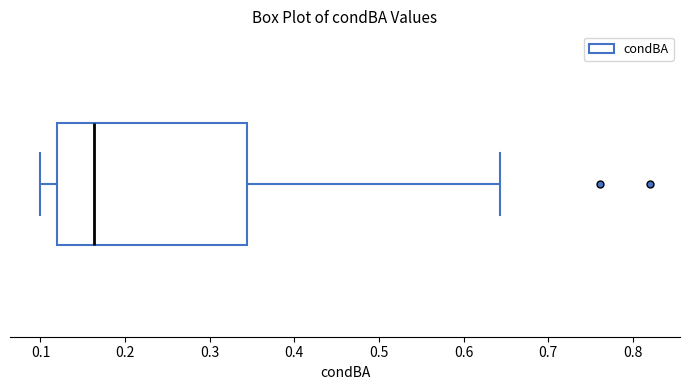

Transcribe this box plot: give where the median line is, the range the box spans, and where the two whiskers end, as read against the x-axis. The values are not printed on the chart, so give them approximately, as read against the axis.

median 0.16, box 0.12 to 0.34, whiskers 0.10 to 0.64